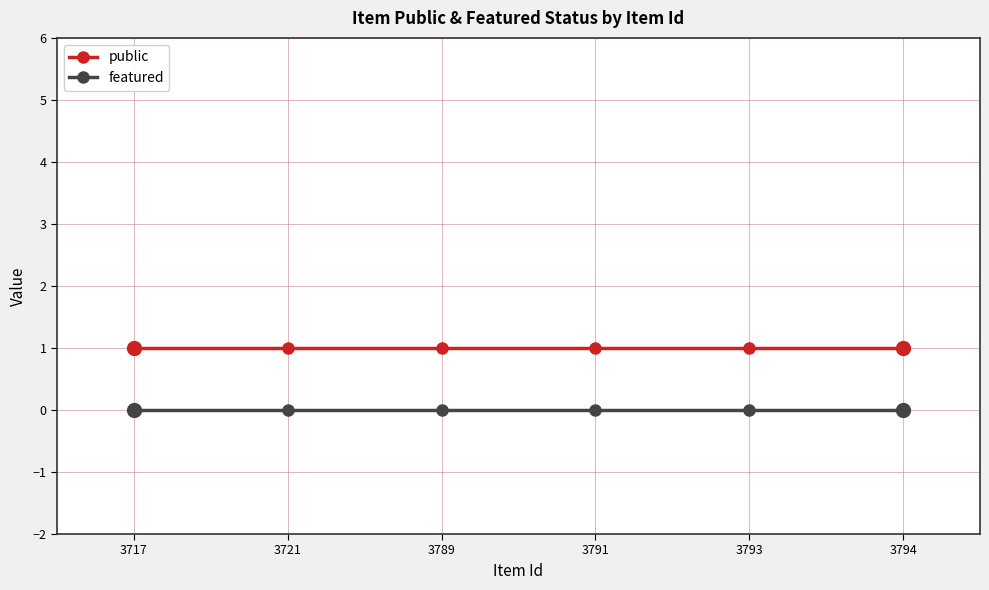

List the series in order of their peak value, lowest first.

featured, public